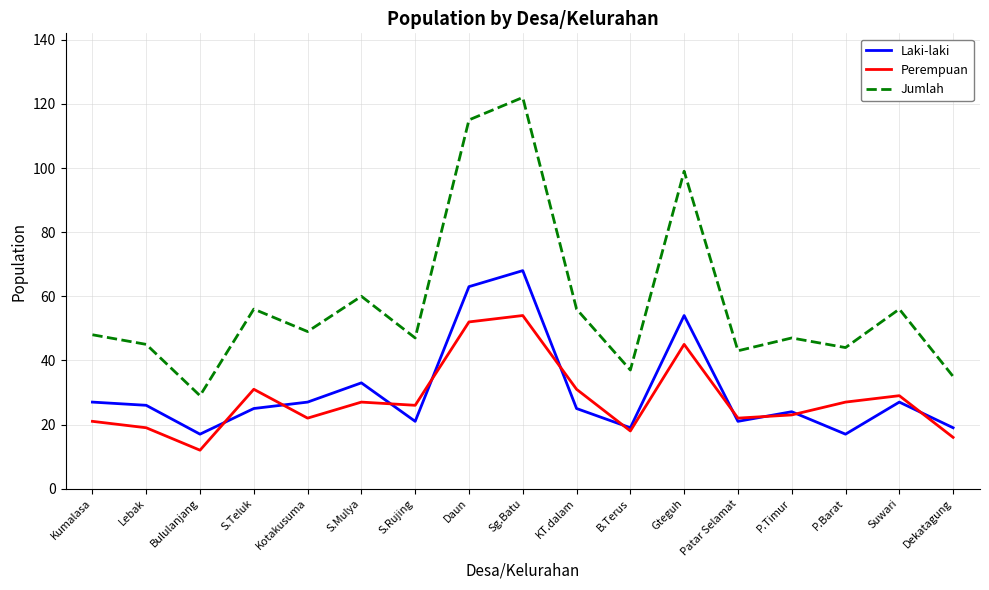

Which category has the highest value across all series?

Sg.Batu